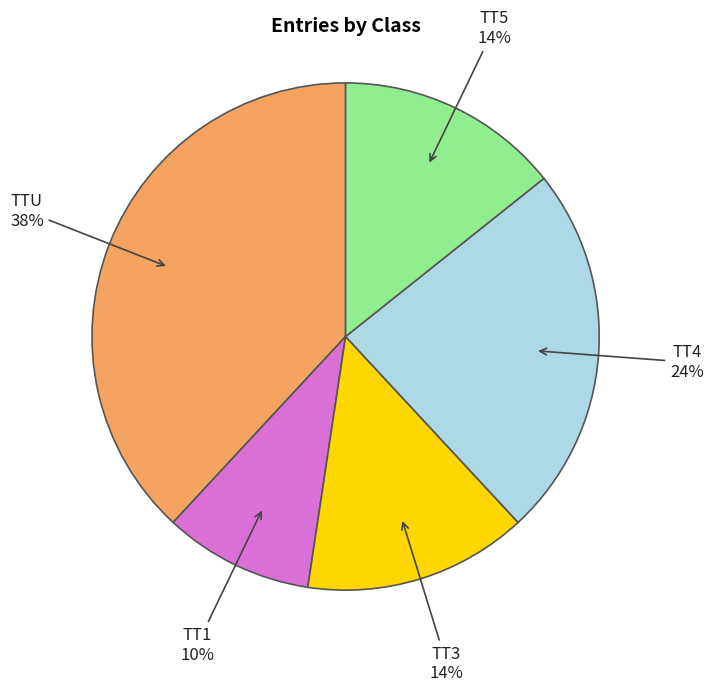

Does any single category account for the majority?

No